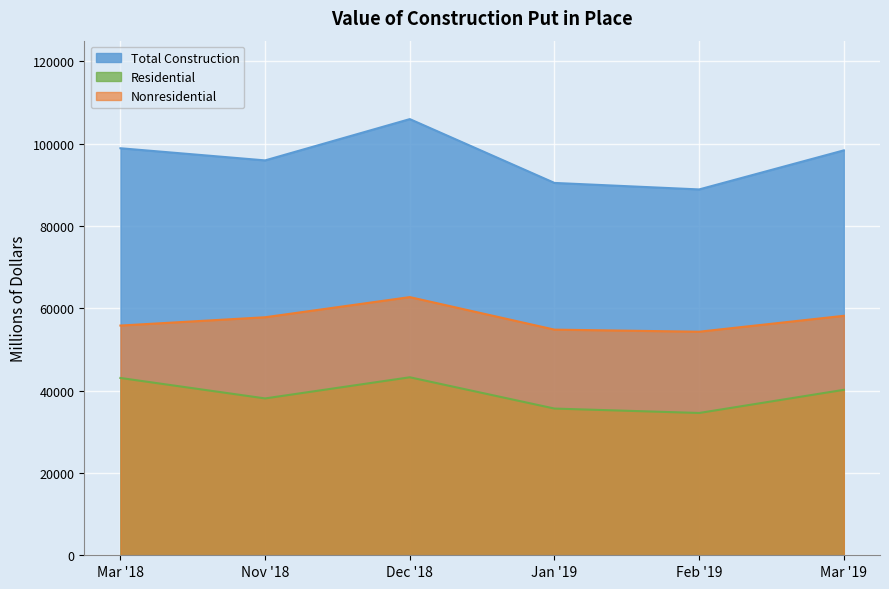

True or false: Residential and Total Construction cross at least once.

False